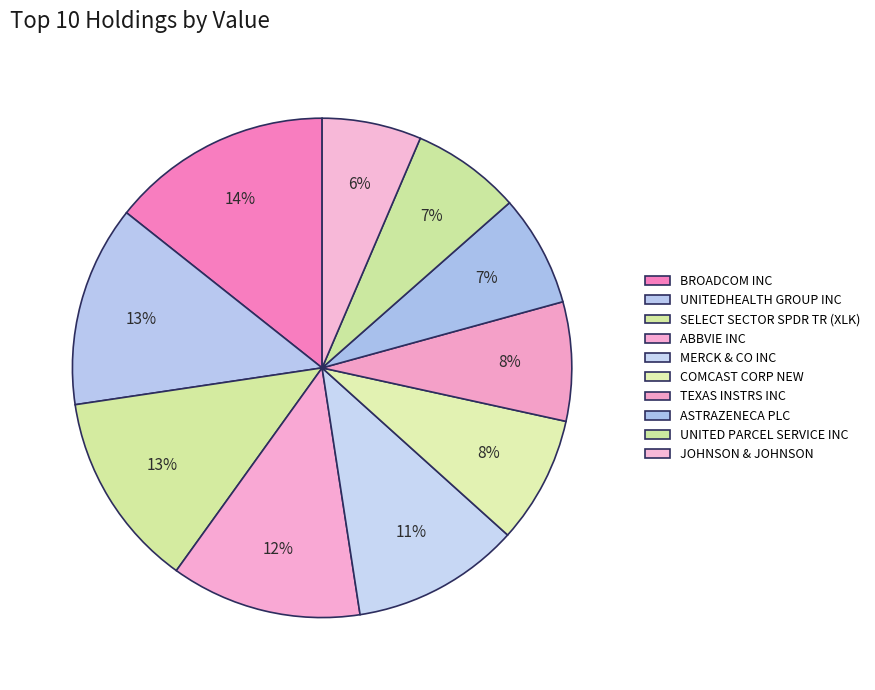

To the nearest percent, what is the combined percentage of BROADCOM INC and UNITED PARCEL SERVICE INC?

21%